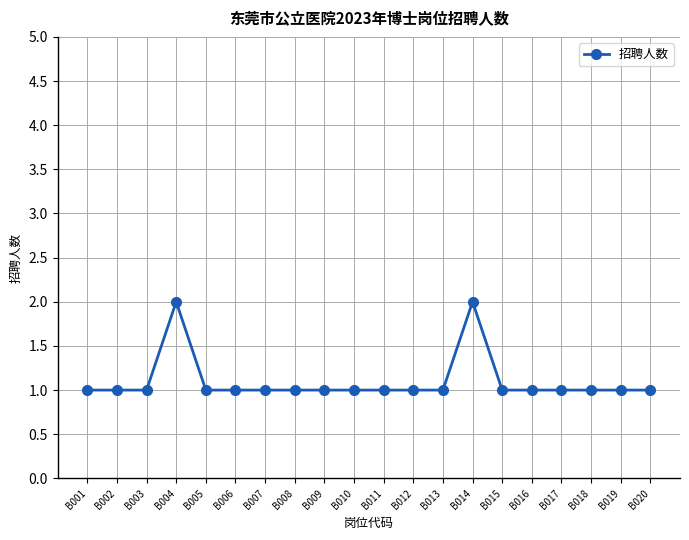

Reading right to left, extract all data points from this chart.

1	1	1	1	1	1	2	1	1	1	1	1	1	1	1	1	2	1	1	1